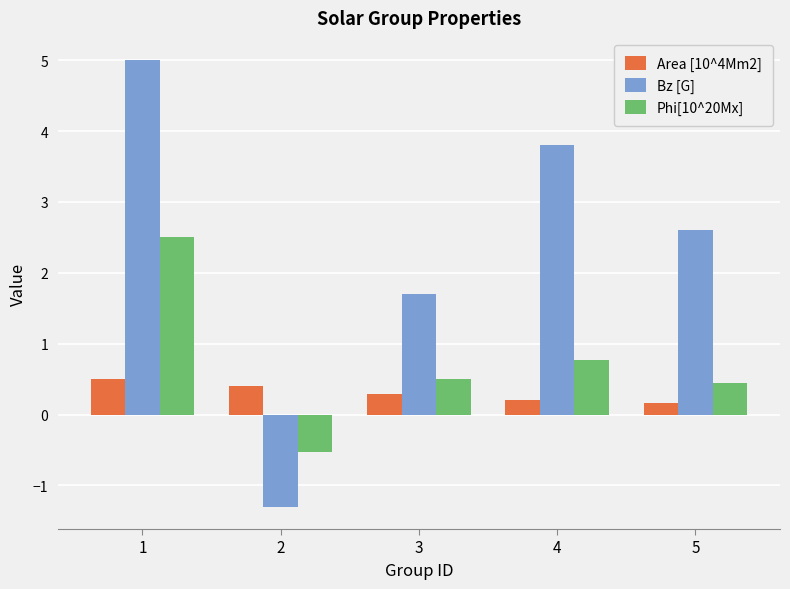

Is the value of Phi[10^20Mx] at 5 greater than the value of Bz [G] at 5?

No